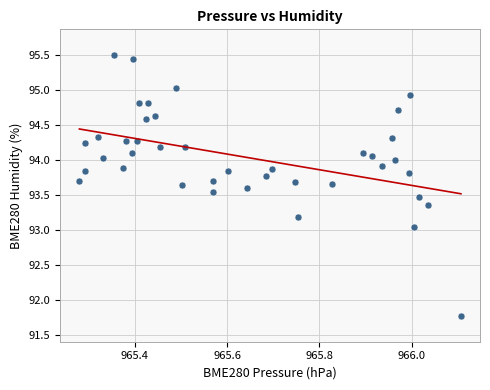

What is the range of X values (max minus min)?

0.8